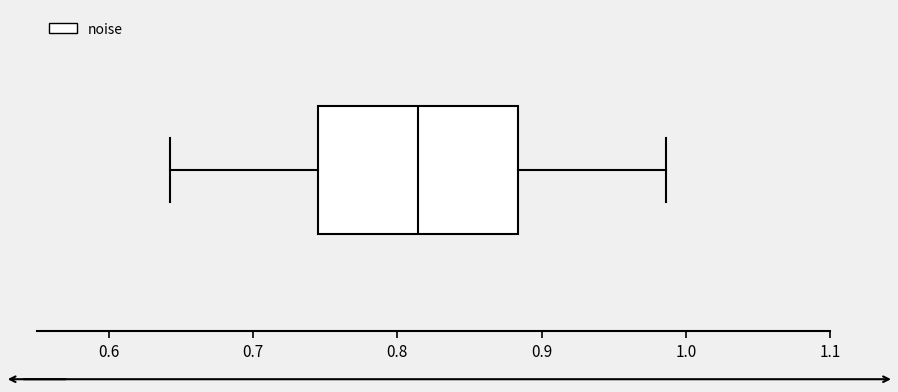

Where does the right whisker of the box end on the x-axis? The values are not printed on the chart, so give them approximately, as read against the axis.

0.99